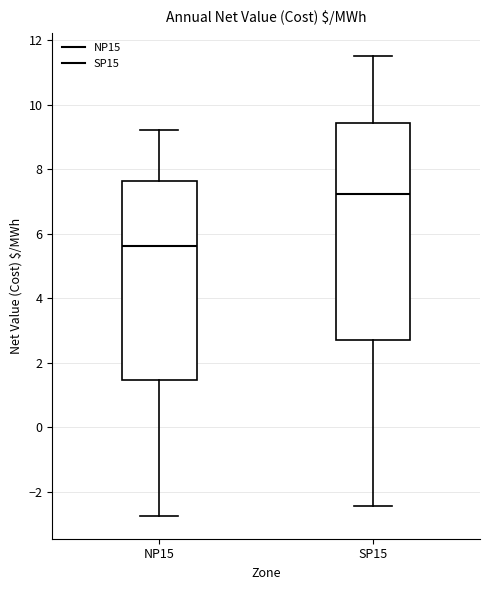

Reading left to right, read every box against the y-axis: the position of its median line, the range the box covers, and the ends of its whiskers. The values are not printed on the chart, so give them approximately, as read against the axis.

NP15: median 5.6, box 1.4 to 7.6, whiskers -2.8 to 9.2
SP15: median 7.2, box 2.8 to 9.4, whiskers -2.4 to 11.6